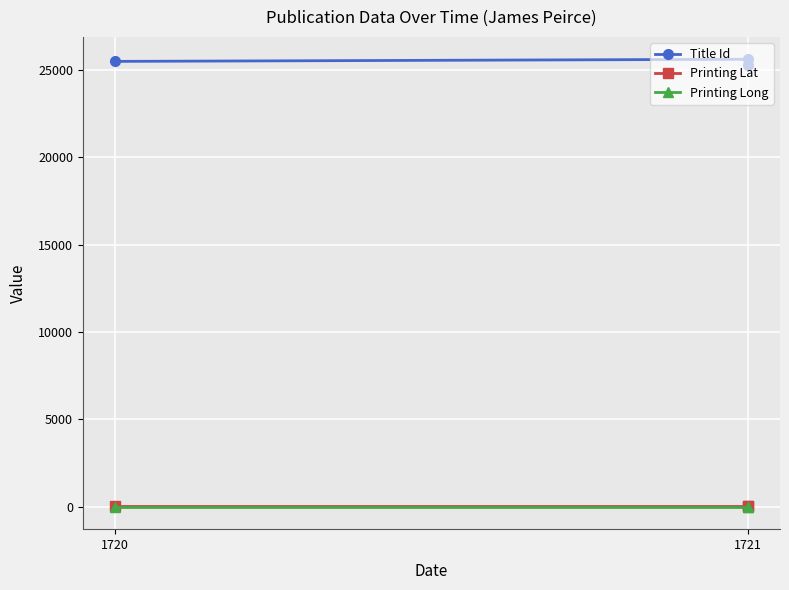

What is the minimum value for Title Id?

25305.0